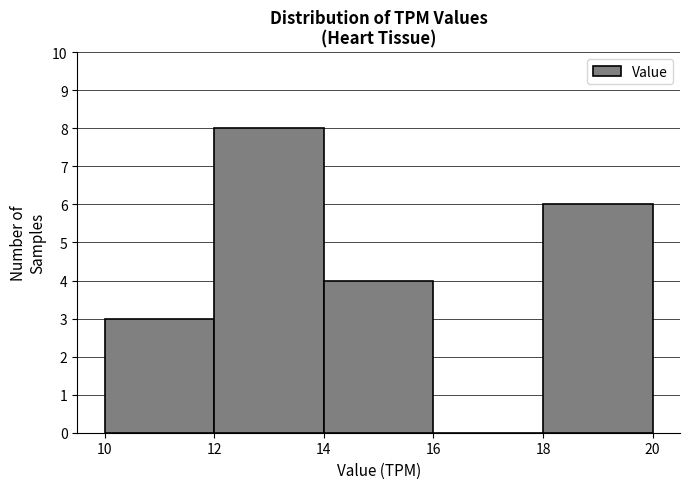

How tall is the bar that spans 10 to 12 on the x-axis? The values are not printed on the chart, so give them approximately, as read against the axis.

3